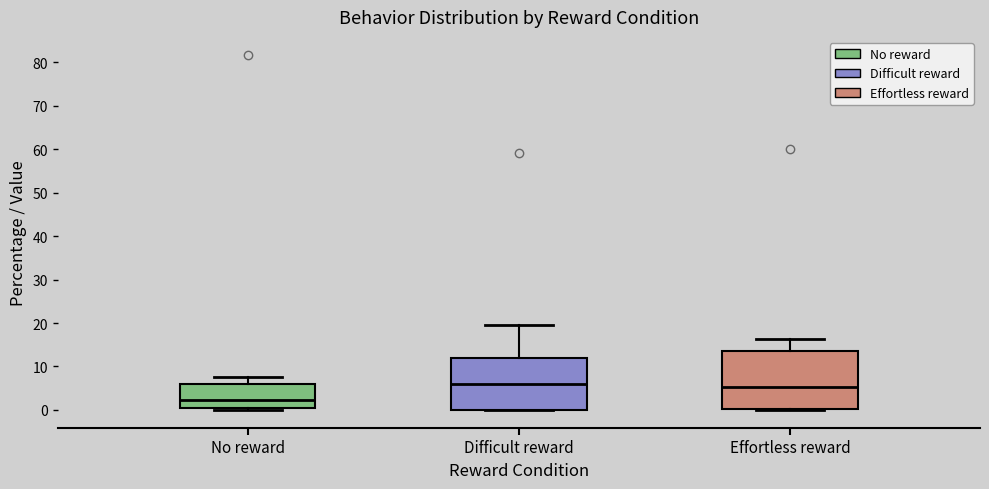

Comparing the boxes themselves (not the whiskers), which one is the tallest?

Effortless reward